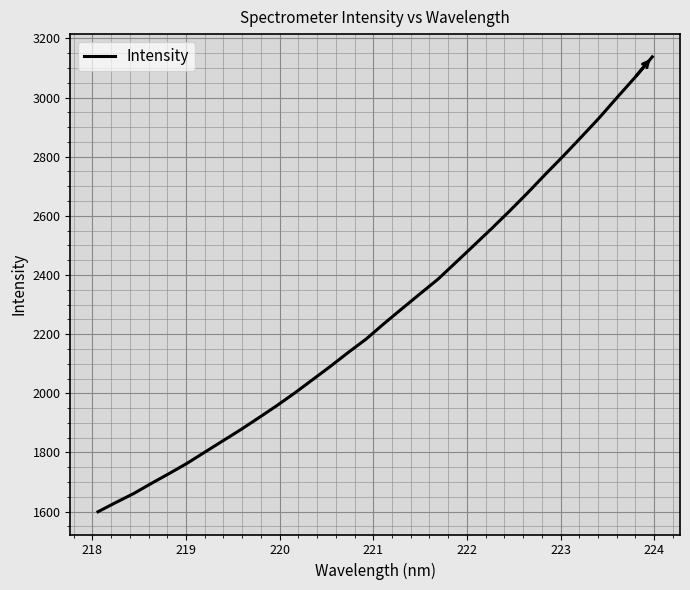

What is the maximum value shown in the chart?

3137.7